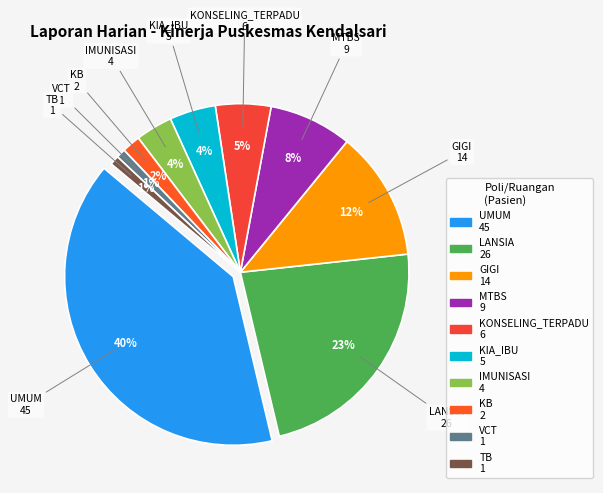

To the nearest percent, what percentage of the pie is MTBS?

8%